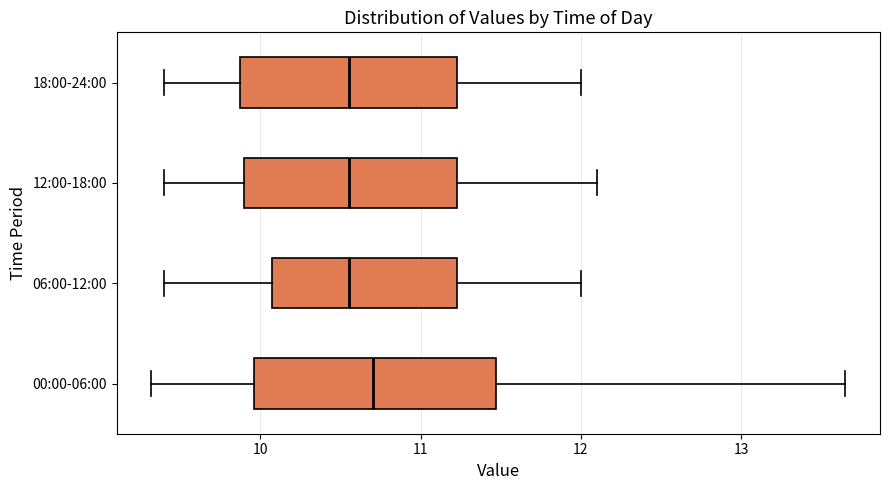

Reading bottom to top, read every box against the x-axis: the position of its median line, the range the box covers, and the ends of its whiskers. The values are not printed on the chart, so give them approximately, as read against the axis.

00:00-06:00: median 10.7, box 10.0 to 11.5, whiskers 9.3 to 13.7
06:00-12:00: median 10.6, box 10.1 to 11.2, whiskers 9.4 to 12.0
12:00-18:00: median 10.6, box 9.9 to 11.2, whiskers 9.4 to 12.1
18:00-24:00: median 10.6, box 9.9 to 11.2, whiskers 9.4 to 12.0